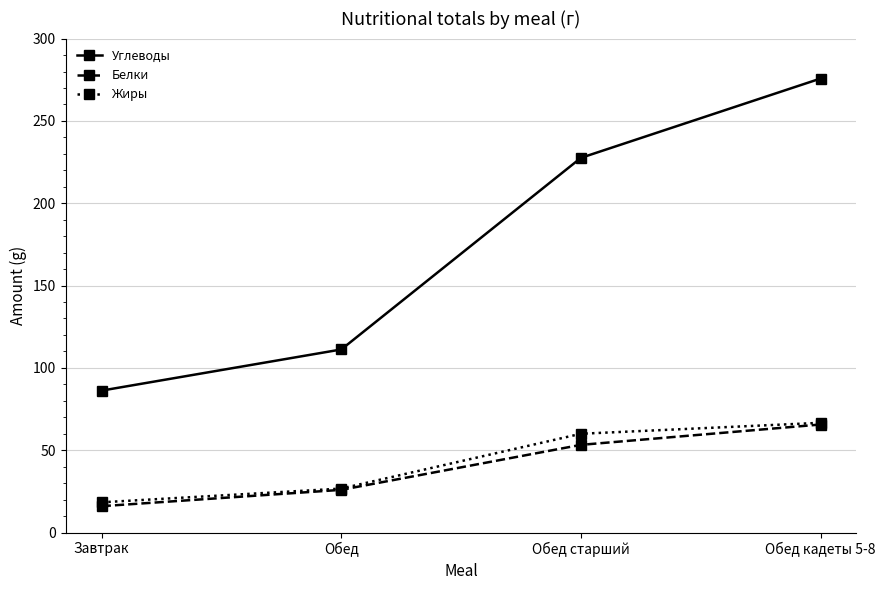

What is the value of the Белки point at the 4th from the left?

65.6